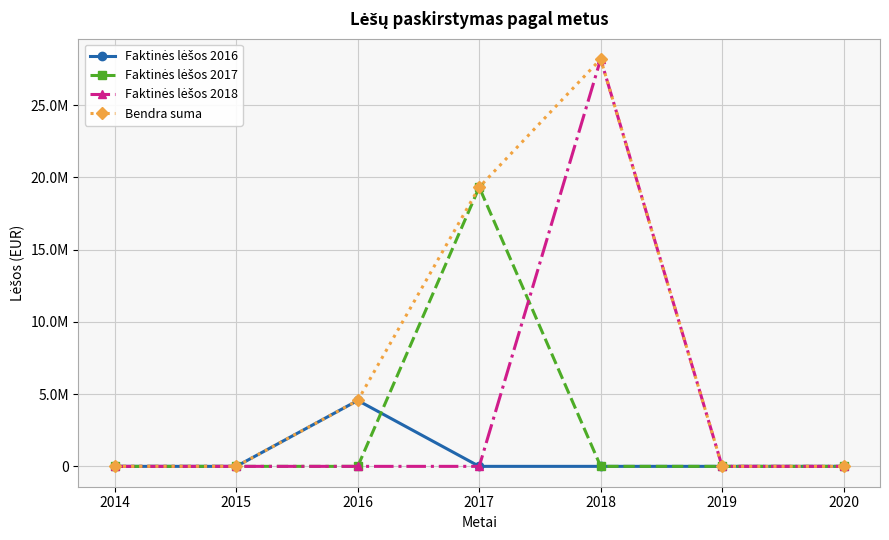

Reading left to right, transcribe all the data shown in this chart.

Faktinės lėšos 2016: 0.0	0.0	4560206.3	0.0	0.0	0.0	0.0
Faktinės lėšos 2017: 0.0	0.0	0.0	19317346.2	0.0	0.0	0.0
Faktinės lėšos 2018: 0.0	0.0	0.0	0.0	28184513.1	0.0	0.0
Bendra suma: 0.0	0.0	4560206.3	19317346.2	28184513.1	0.0	0.0